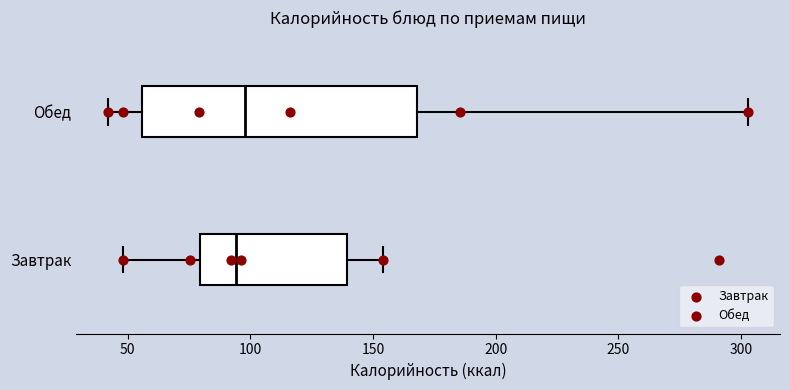

Reading bottom to top, transcribe this box plot: for each box, give where its median line is, the range the box spans, and where its two whiskers end, as read against the x-axis. The values are not printed on the chart, so give them approximately, as read against the axis.

Завтрак: median 95, box 80 to 140, whiskers 50 to 155
Обед: median 100, box 55 to 170, whiskers 40 to 305